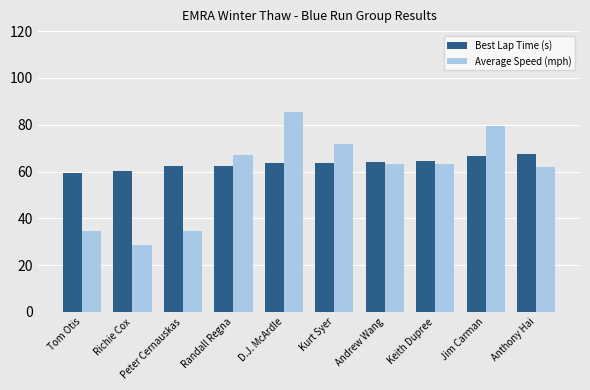

The Best Lap Time (s) series shows 64.3 at Keith Dupree. True or false?

True